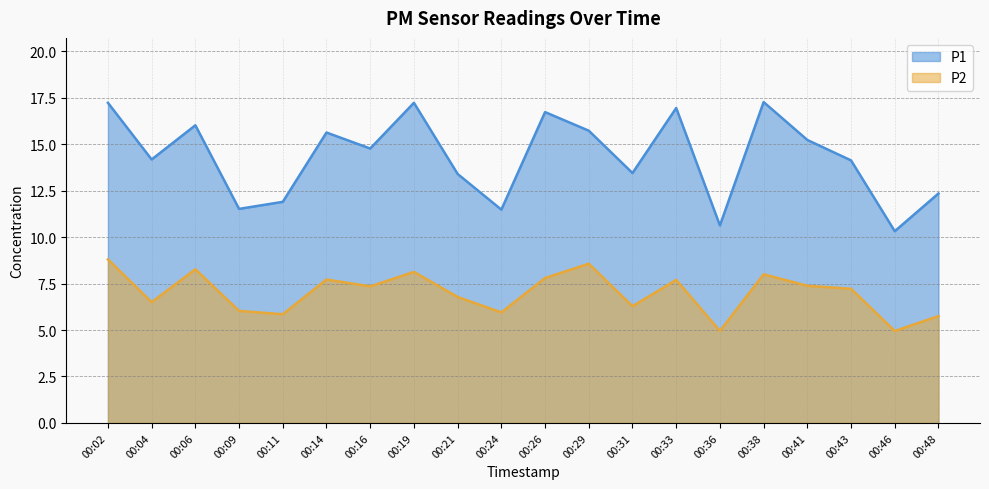

Rank the series by their maximum value, from lowest to highest.

P2, P1